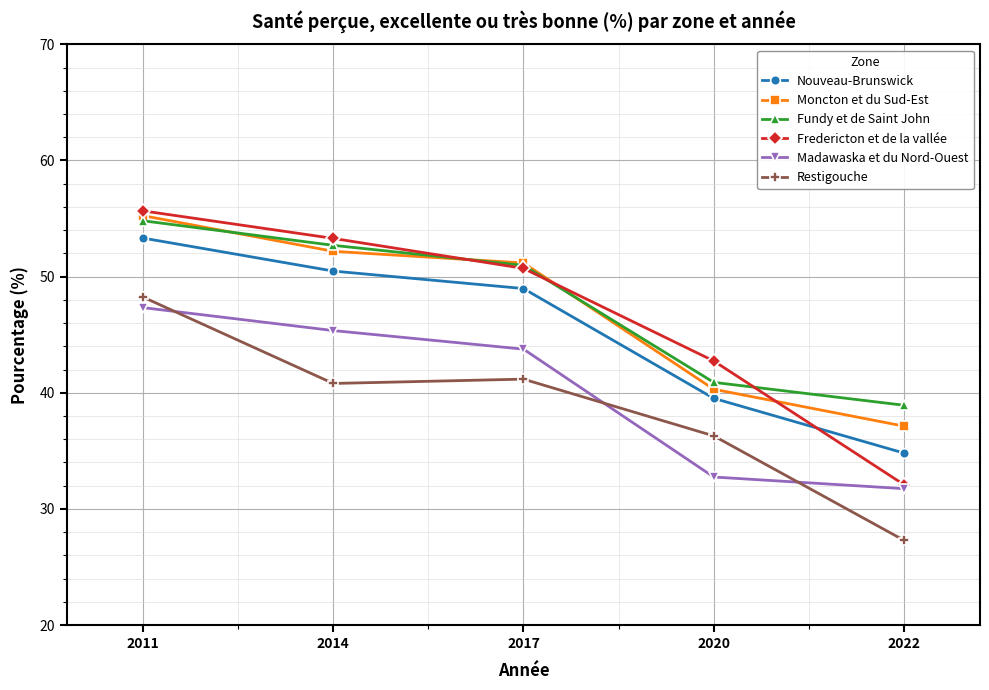

What is the spread (max minus min) of values at 2022?

11.6